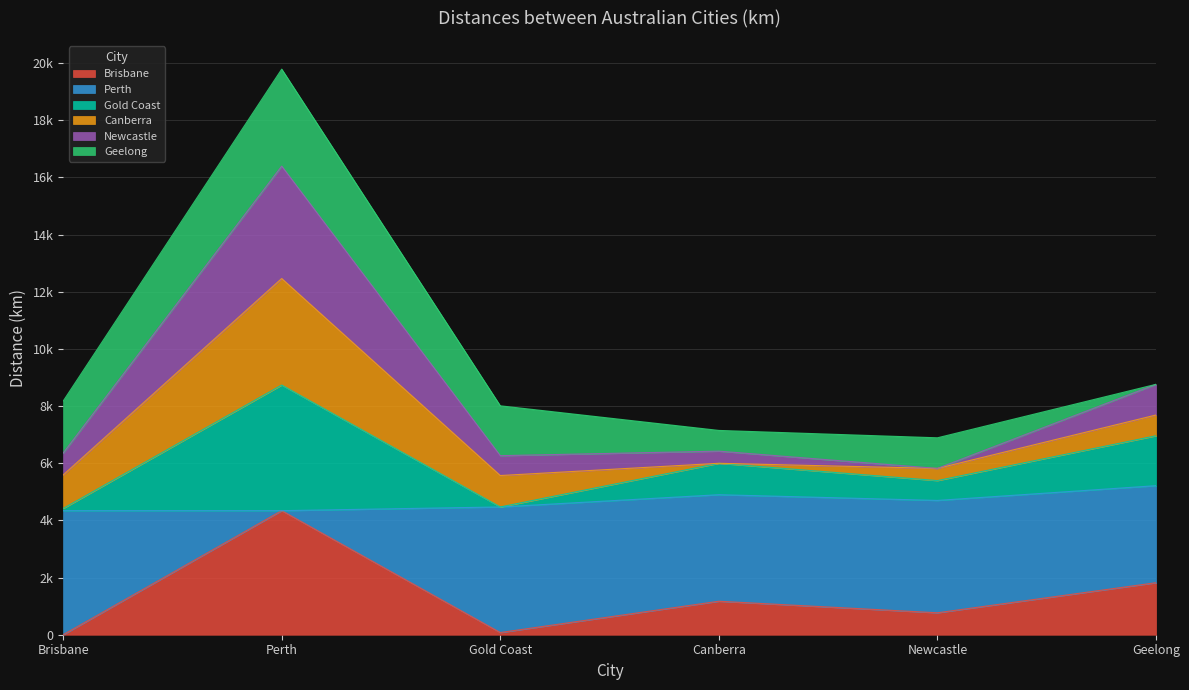

What are all the series names shown in the legend?

Brisbane, Perth, Gold Coast, Canberra, Newcastle, Geelong